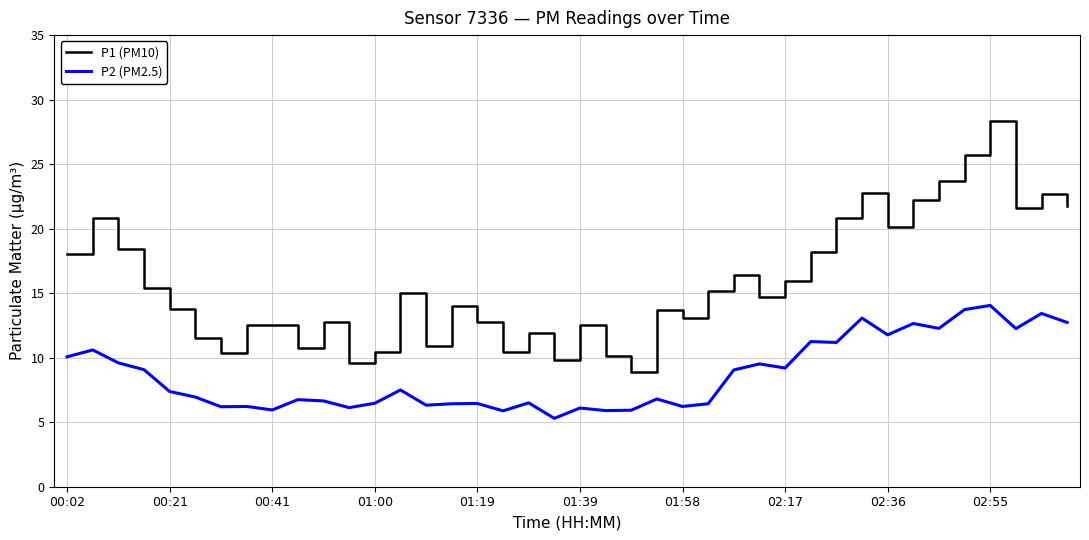

Which series has the widest spread of values?

P1 (PM10)